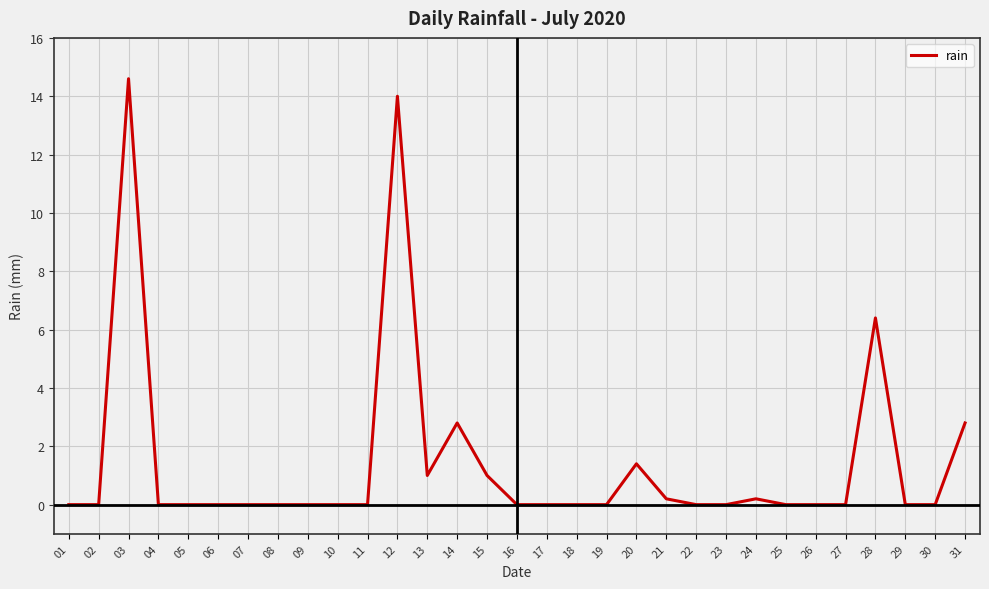

Reading left to right, what are all the values shown in this chart?

01=0.0	02=0.0	03=14.6	04=0.0	05=0.0	06=0.0	07=0.0	08=0.0	09=0.0	10=0.0	11=0.0	12=14.0	13=1.0	14=2.8	15=1.0	16=0.0	17=0.0	18=0.0	19=0.0	20=1.4	21=0.2	22=0.0	23=0.0	24=0.2	25=0.0	26=0.0	27=0.0	28=6.4	29=0.0	30=0.0	31=2.8